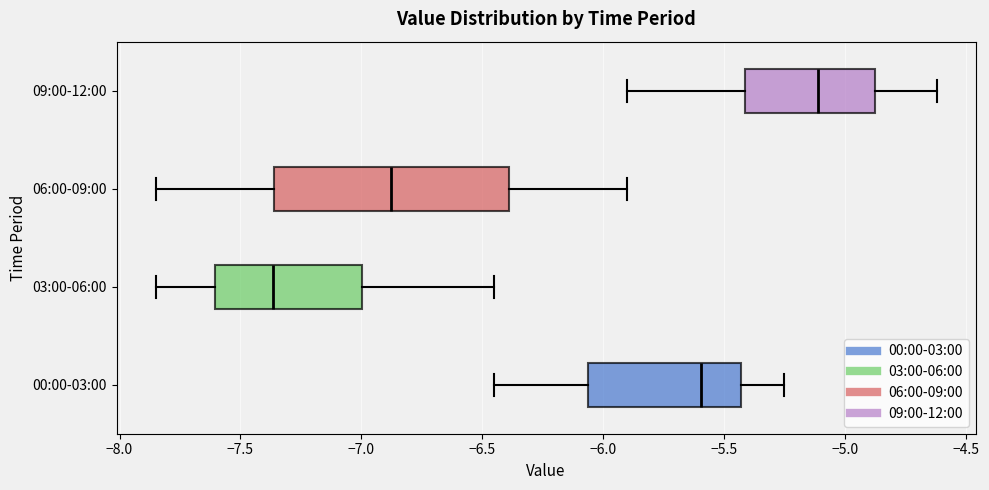

Reading bottom to top, transcribe this box plot: for each box, give where its median line is, the range the box spans, and where its two whiskers end, as read against the x-axis. The values are not printed on the chart, so give them approximately, as read against the axis.

00:00-03:00: median -5.60, box -6.05 to -5.45, whiskers -6.45 to -5.25
03:00-06:00: median -7.35, box -7.60 to -7.00, whiskers -7.85 to -6.45
06:00-09:00: median -6.85, box -7.35 to -6.40, whiskers -7.85 to -5.90
09:00-12:00: median -5.10, box -5.40 to -4.85, whiskers -5.90 to -4.60